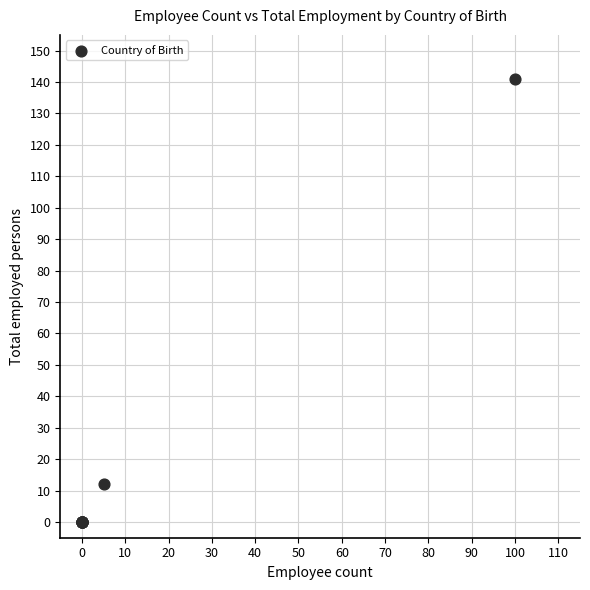

What Y value in the scatter plot is closest to 70?

12